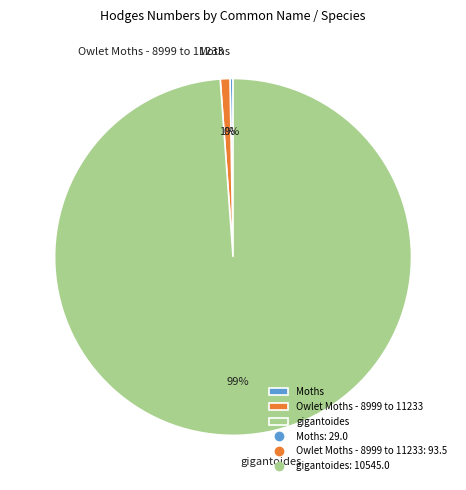

Is it true that gigantoides is 90% of the pie?

False